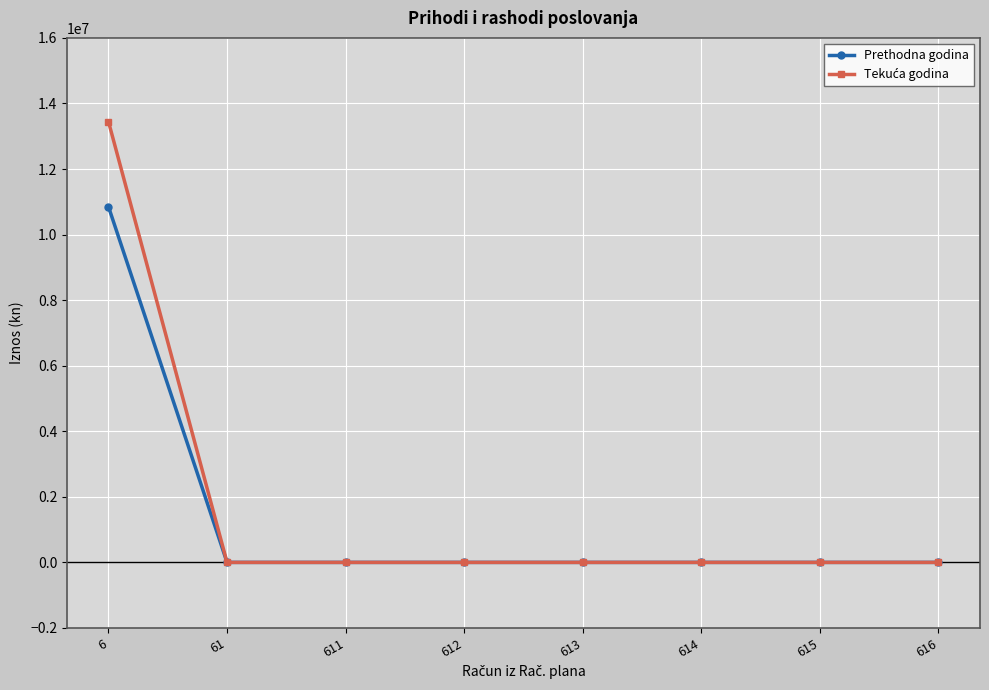

At which category is the sum across all series the highest?

6